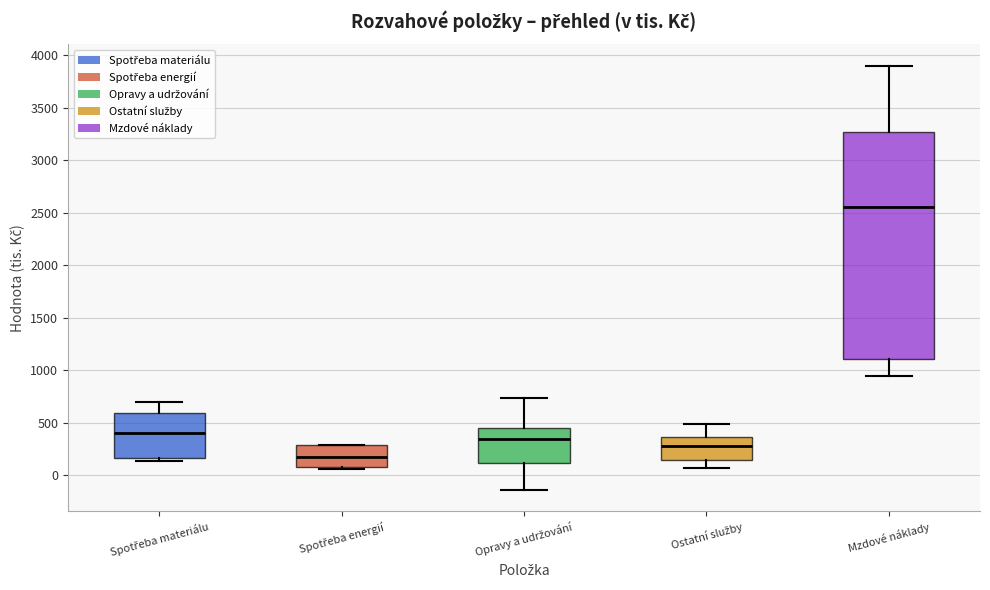

Reading left to right, read every box against the y-axis: the position of its median line, the range the box covers, and the ends of its whiskers. The values are not printed on the chart, so give them approximately, as read against the axis.

Spotřeba materiálu: median 400, box 150 to 600, whiskers 150 (just below the box's lower edge) to 700
Spotřeba energií: median 150, box 100 to 300, whiskers 50 to 300
Opravy a udržování: median 350, box 100 to 450, whiskers -150 to 750
Ostatní služby: median 300, box 150 to 350, whiskers 50 to 500
Mzdové náklady: median 2550, box 1100 to 3250, whiskers 950 to 3900